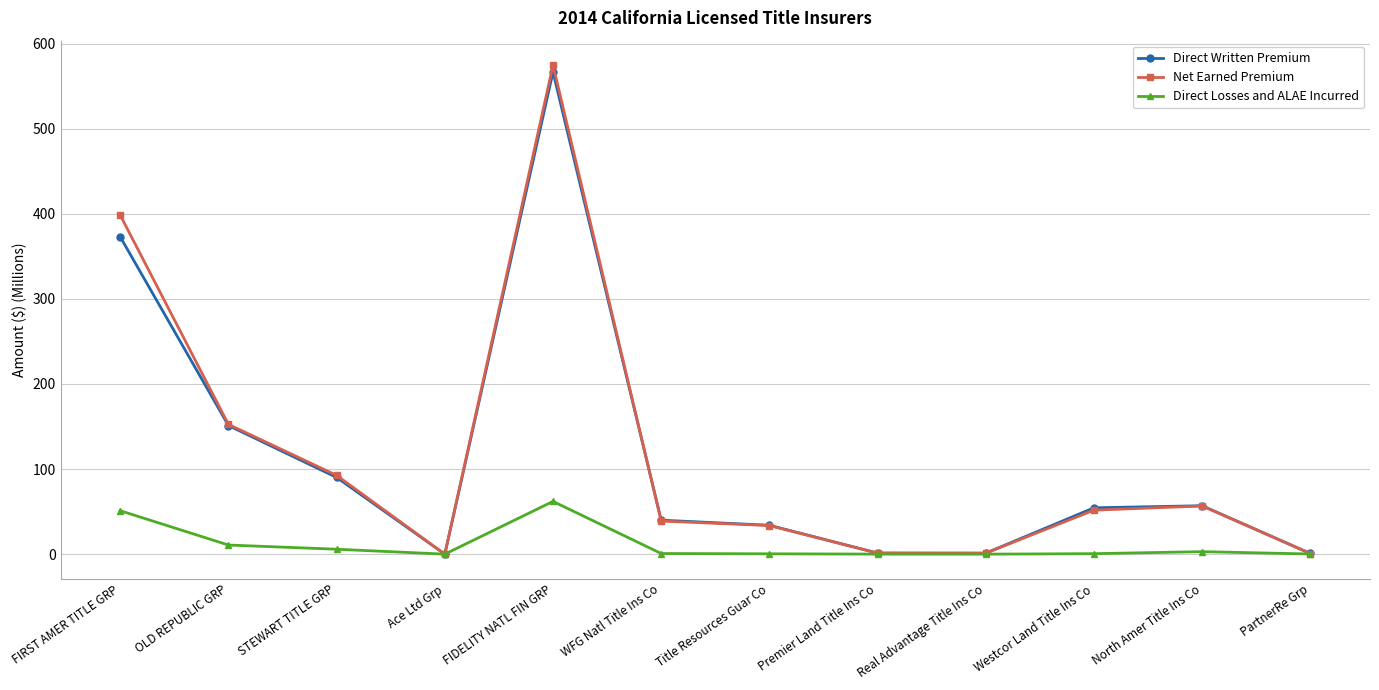

Where is the first local maximum for Direct Written Premium?

FIDELITY NATL FIN GRP